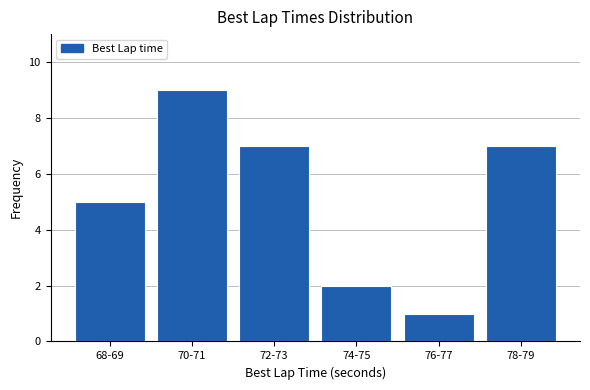

Reading left to right, extract all data points from this chart.

5	9	7	2	1	7